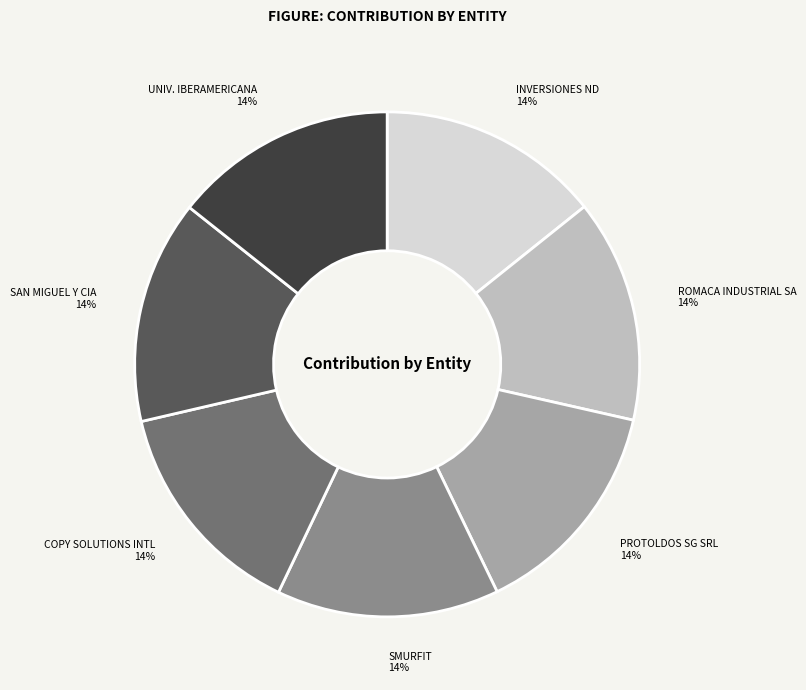

Is the sum of SAN MIGUEL Y CIA 14% and UNIV. IBERAMERICANA 14% greater than half?

No